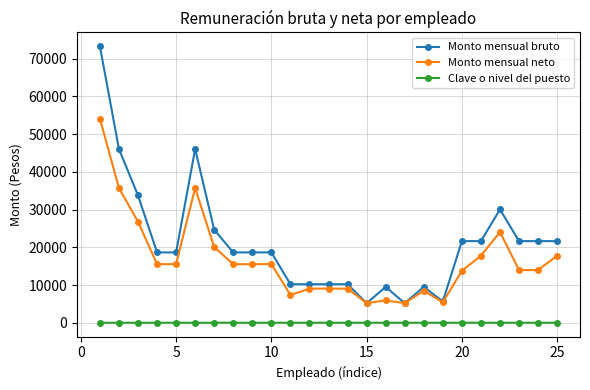

Rank the series by their maximum value, from highest to lowest.

Monto mensual bruto, Monto mensual neto, Clave o nivel del puesto